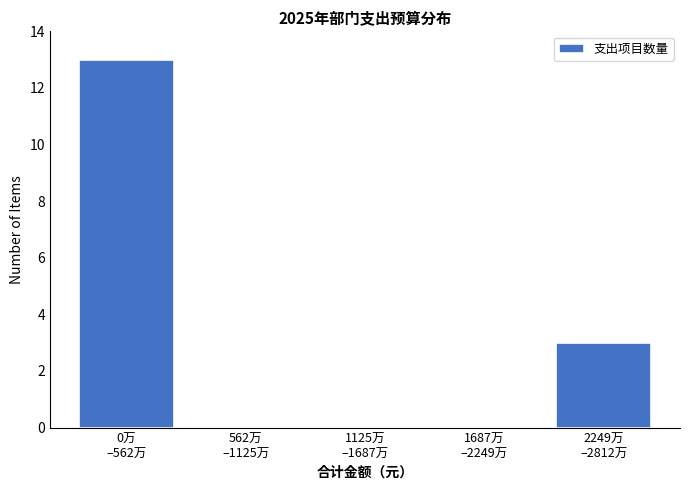

What is the maximum value shown in the chart?

13